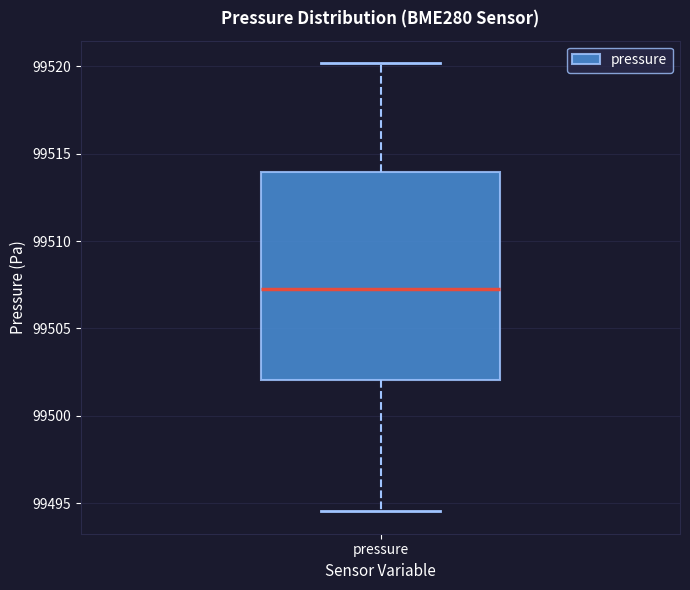

Read this box plot against the y-axis: the position of the median line, the range covered by the box, and the ends of both whiskers. The values are not printed on the chart, so give them approximately, as read against the axis.

median 99507.5, box 99502.0 to 99514.0, whiskers 99494.5 to 99520.0